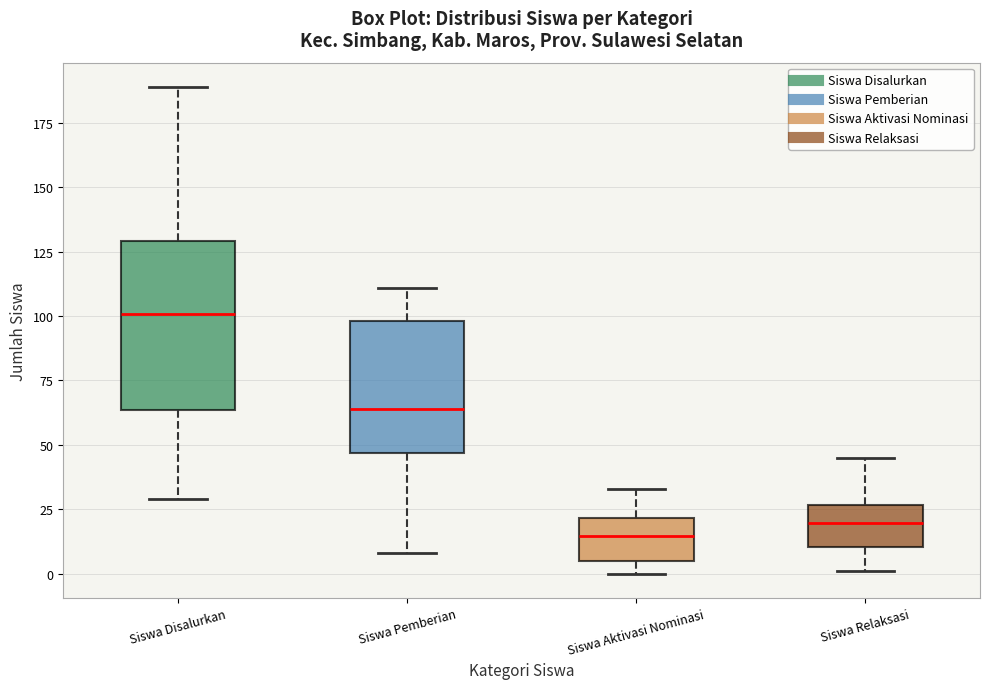

Reading left to right, read every box against the y-axis: the position of its median line, the range the box covers, and the ends of its whiskers. The values are not printed on the chart, so give them approximately, as read against the axis.

Siswa Disalurkan: median 100, box 65 to 130, whiskers 30 to 190
Siswa Pemberian: median 65, box 45 to 100, whiskers 10 to 110
Siswa Aktivasi Nominasi: median 15, box 5 to 20, whiskers 0 to 35
Siswa Relaksasi: median 20, box 10 to 25, whiskers 0 to 45